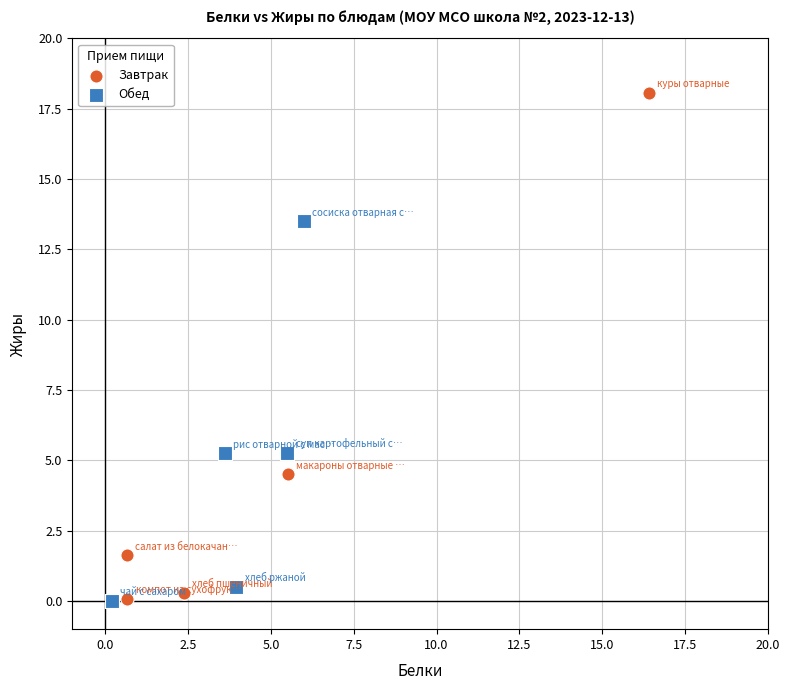

Which series has the largest Y range (max minus min)?

Завтрак